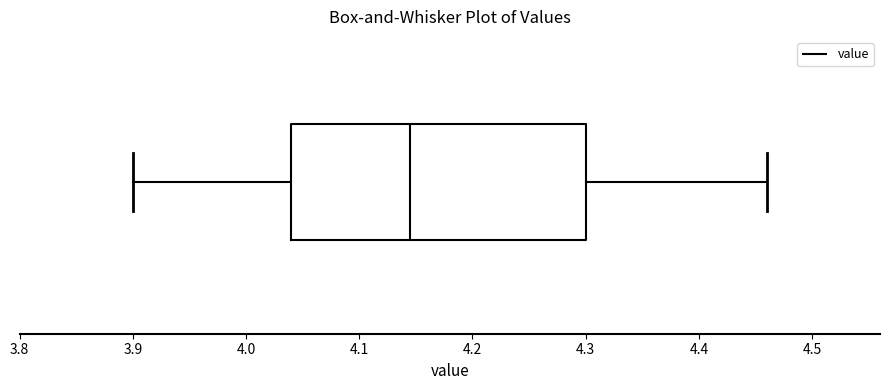

Transcribe this box plot: give where the median line is, the range the box spans, and where the two whiskers end, as read against the x-axis. The values are not printed on the chart, so give them approximately, as read against the axis.

median 4.15, box 4.04 to 4.30, whiskers 3.90 to 4.46